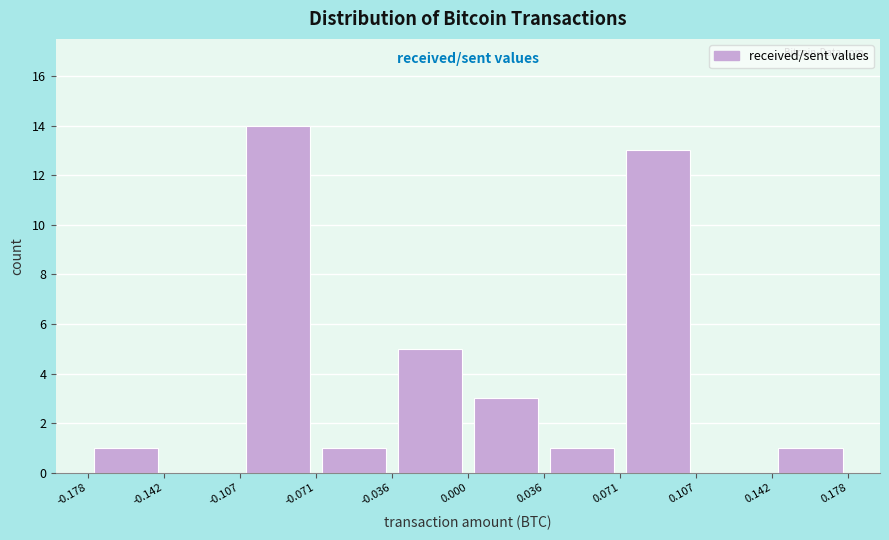

How tall is the bar that spans 0.000 to 0.036 on the x-axis? The values are not printed on the chart, so give them approximately, as read against the axis.

3